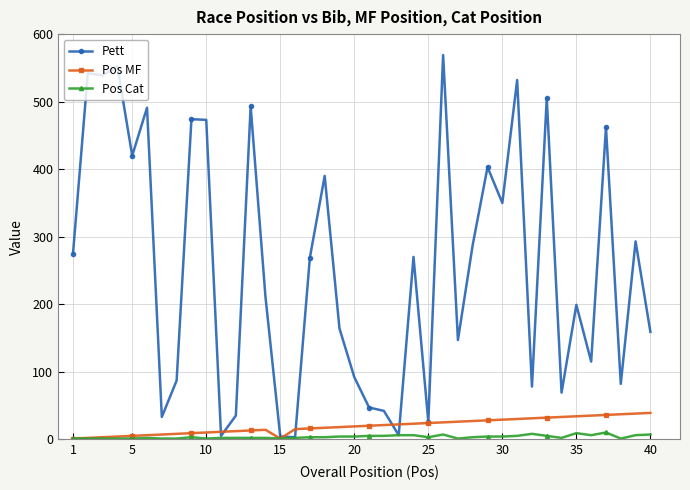

List the series in order of their peak value, highest first.

Pett, Pos MF, Pos Cat